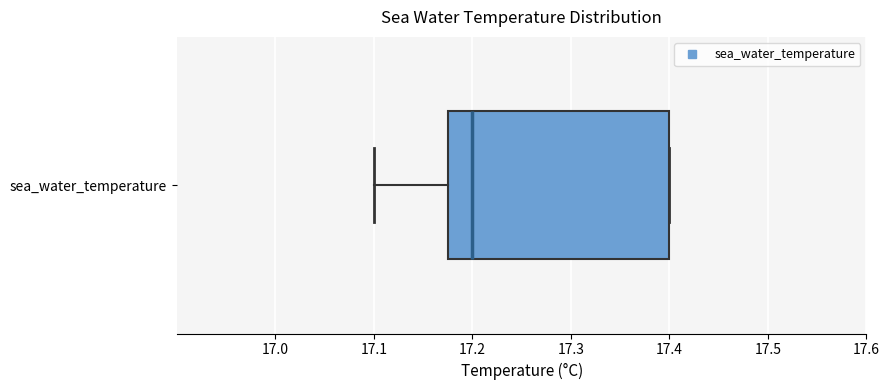

Transcribe this box plot: give where the median line is, the range the box spans, and where the two whiskers end, as read against the x-axis. The values are not printed on the chart, so give them approximately, as read against the axis.

median 17.20, box 17.18 to 17.40, whiskers 17.10 to 17.40